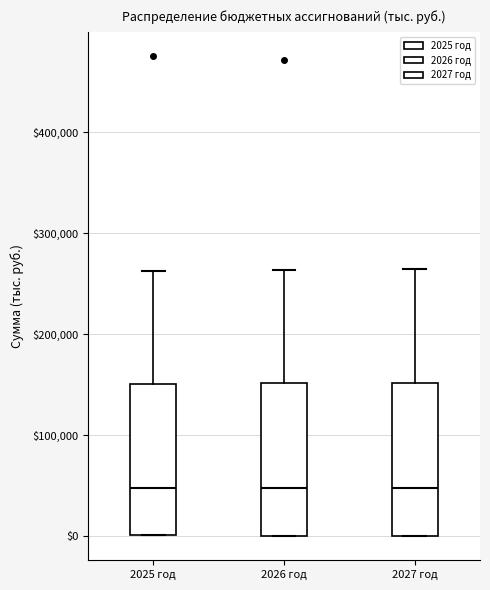

Where does the median line of the box for 2025 год sit on the y-axis? The values are not printed on the chart, so give them approximately, as read against the axis.

50000